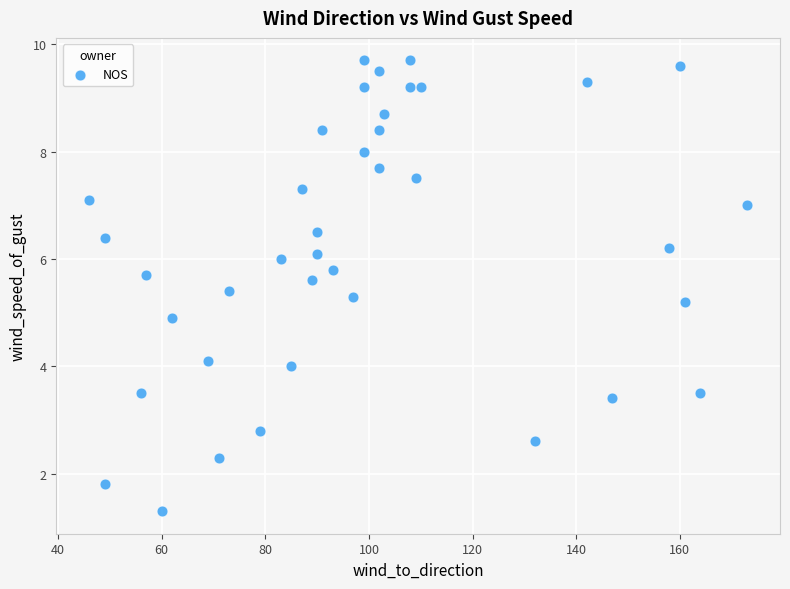

What Y value in the scatter plot is closest to 5?

4.9